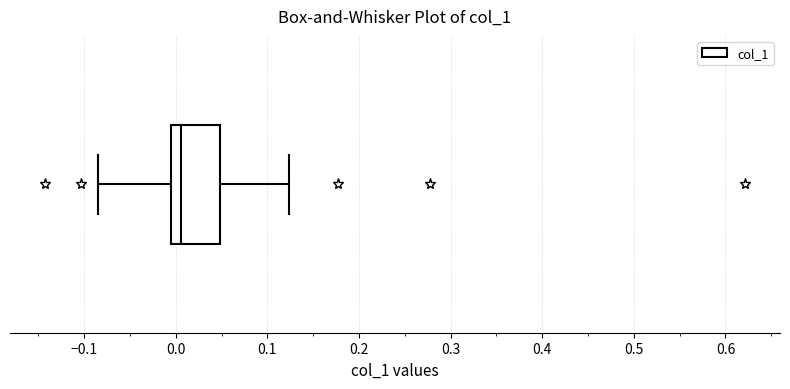

Read this box plot against the x-axis: the position of the median line, the range covered by the box, and the ends of both whiskers. The values are not printed on the chart, so give them approximately, as read against the axis.

median 0.01, box -0.01 to 0.05, whiskers -0.09 to 0.12